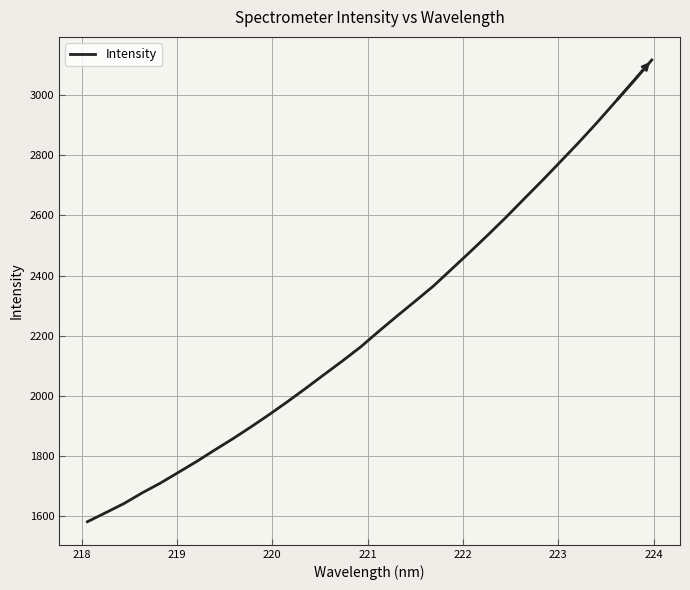

What is the greatest value displayed?

3117.7